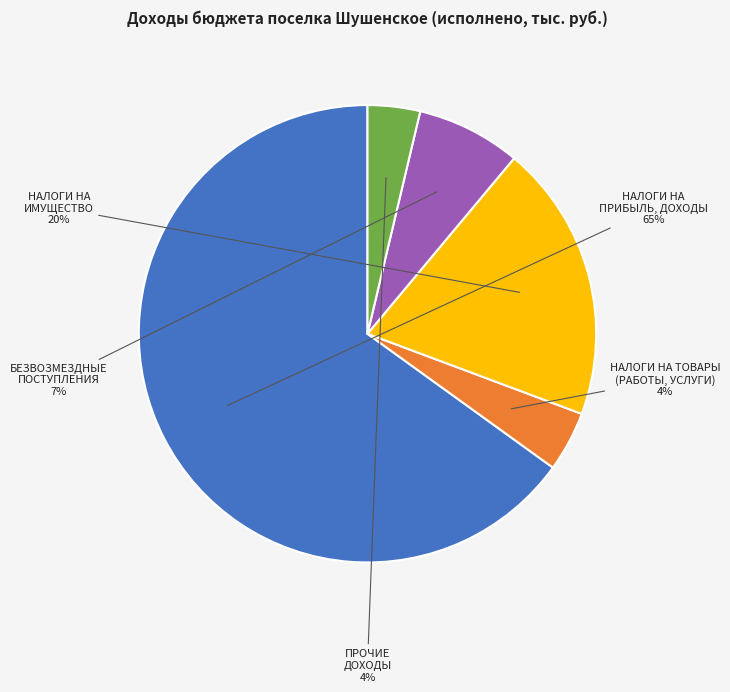

Which slice is the largest?

НАЛОГИ НА ПРИБЫЛЬ, ДОХОДЫ